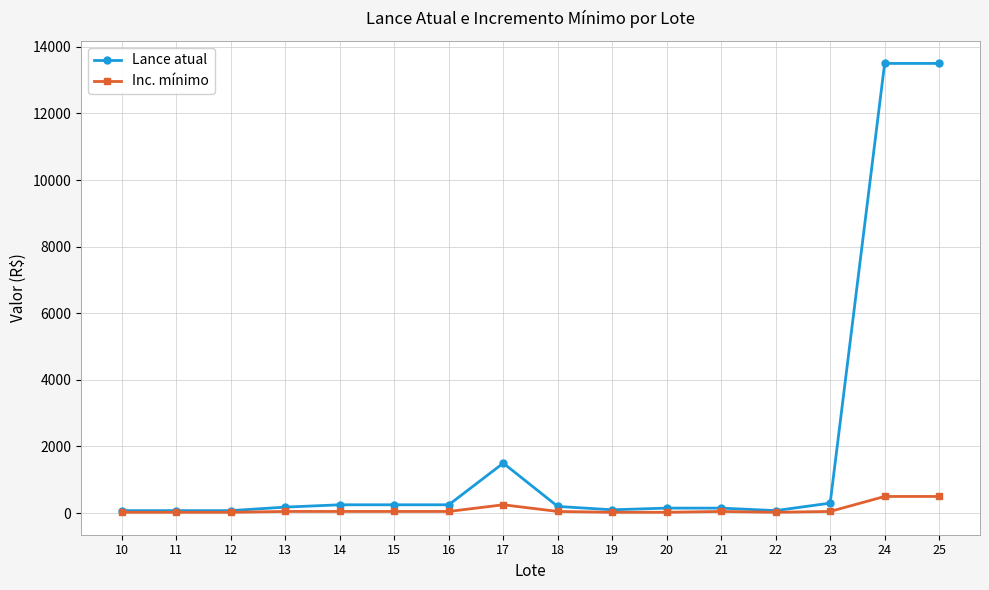

The value of Inc. mínimo at 25 is 500. True or false?

True